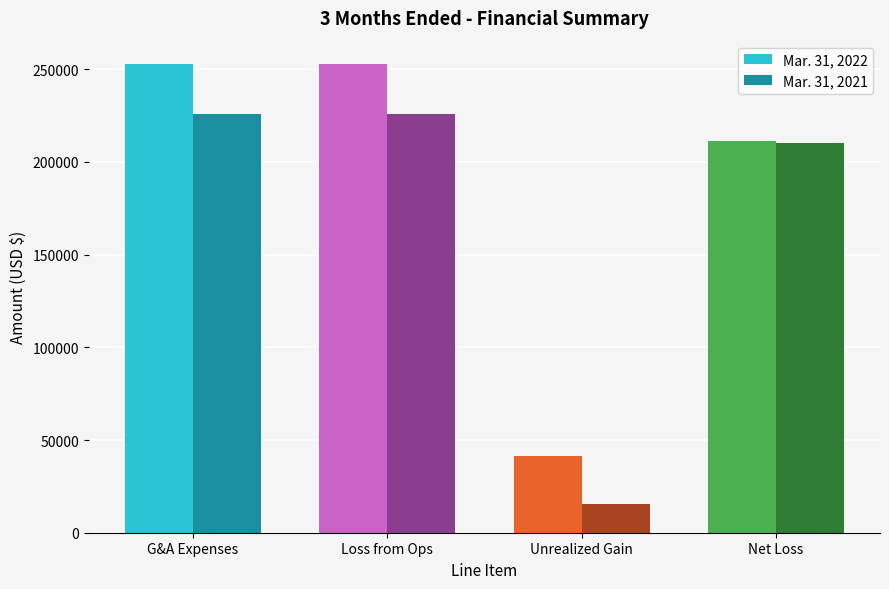

What is the difference between the maximum and second lowest values in the Mar. 31, 2021 series?

15326